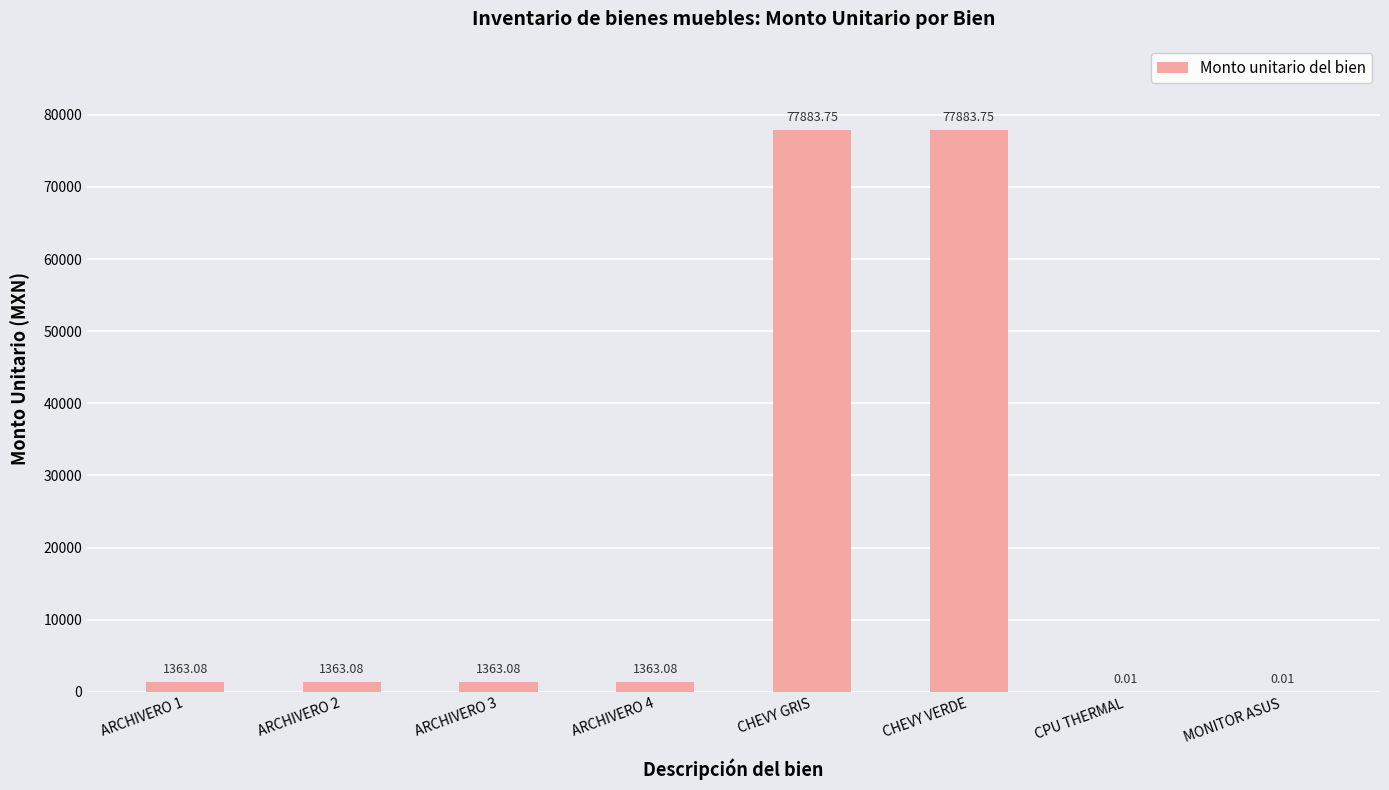

Are the bars grouped side by side (vs. stacked)?

No